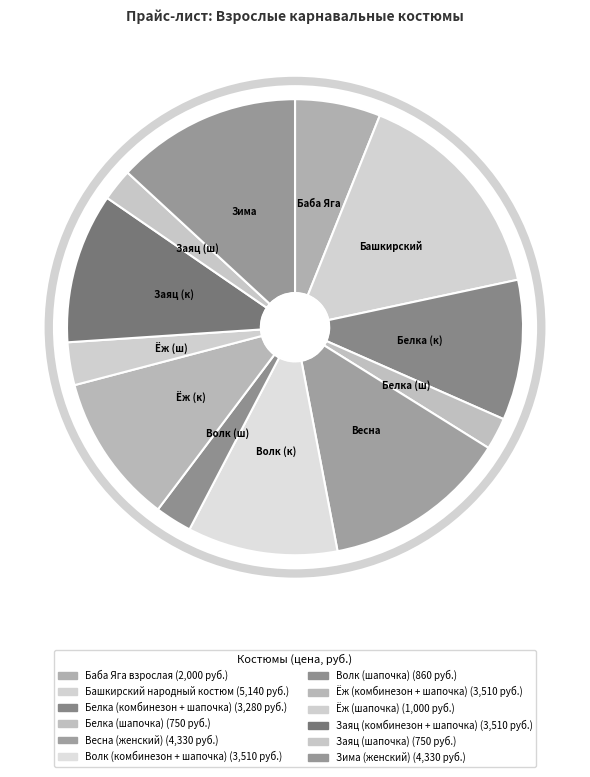

Does any single category account for the majority?

No